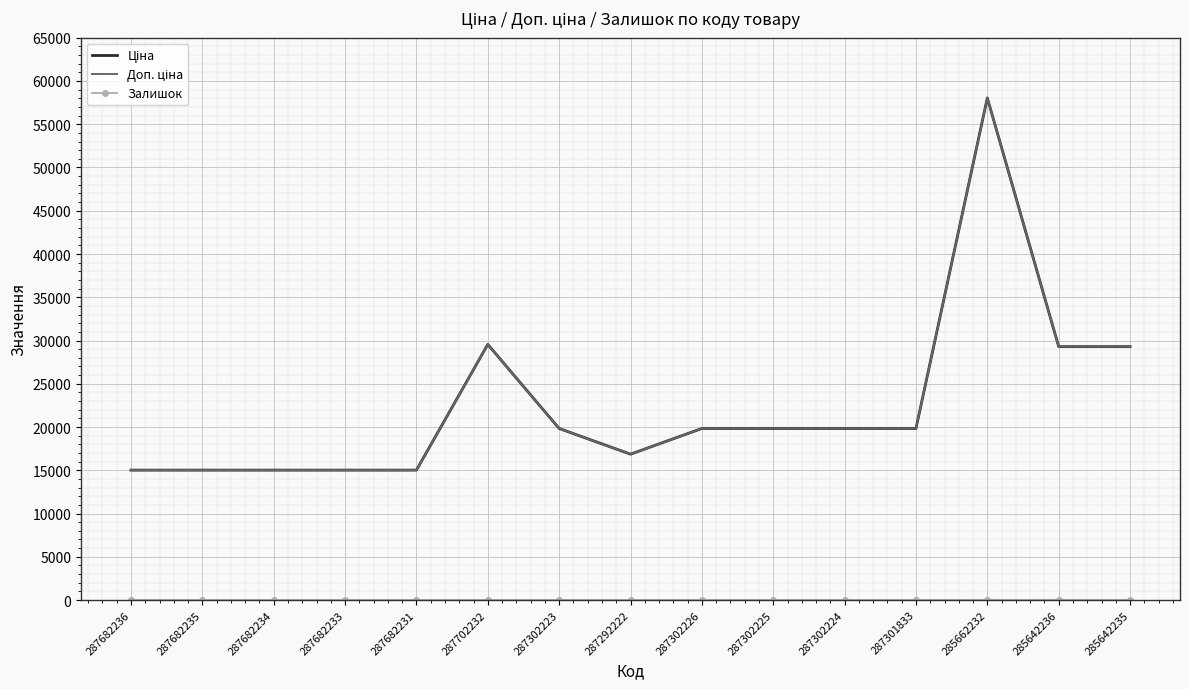

What is the spread (max minus min) of values at 287302226?

19830.1